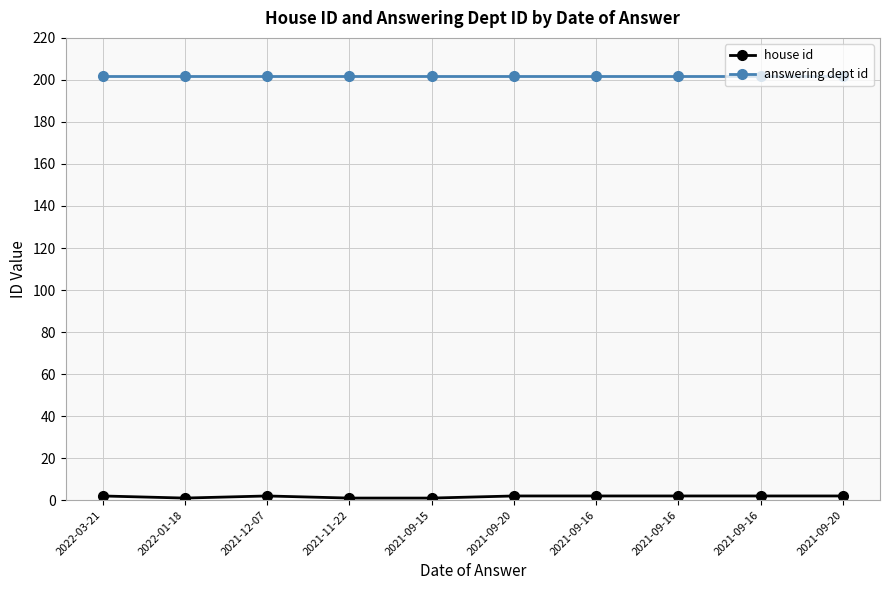

Reading left to right, transcribe all the data shown in this chart.

house id: 2	1	2	1	1	2	2	2	2	2
answering dept id: 202	202	202	202	202	202	202	202	202	202